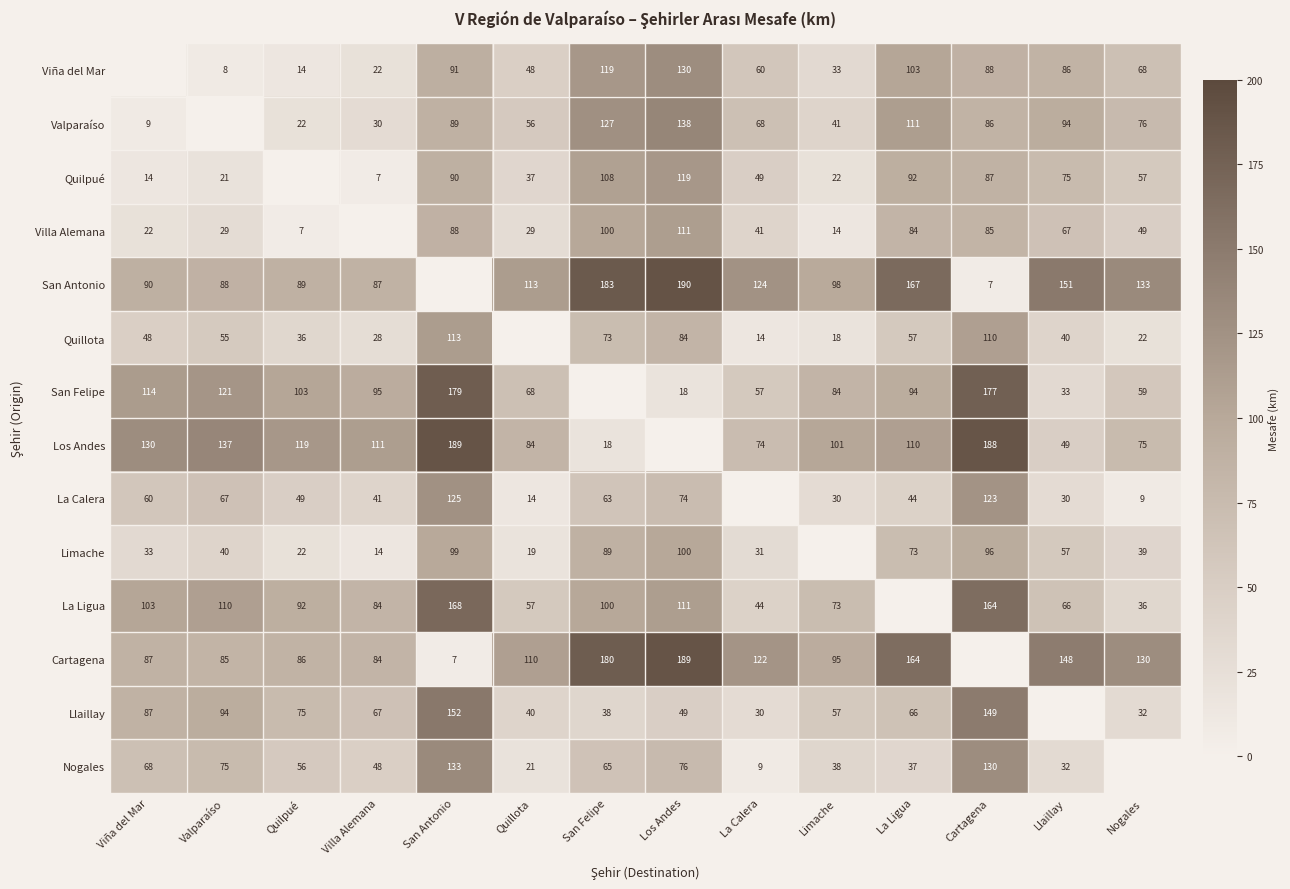

The Cartagena series shows 164 at La Ligua. True or false?

True